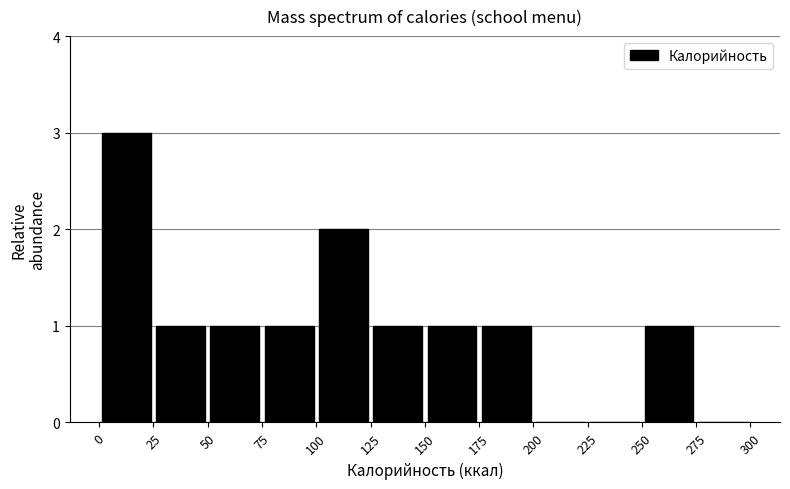

Reading left to right, list every bar in this chart as the range it spans on the x-axis followed by its height. The values are not printed on the chart, so give them approximately, as read against the axis.

0 to 25: 3
25 to 50: 1
50 to 75: 1
75 to 100: 1
100 to 125: 2
125 to 150: 1
150 to 175: 1
175 to 200: 1
200 to 225: 0
225 to 250: 0
250 to 275: 1
275 to 300: 0